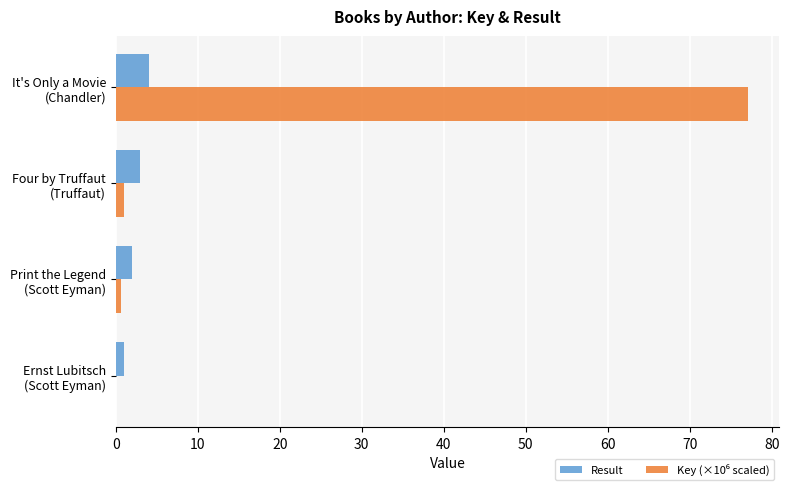

Count the number of categories in the chart.

4